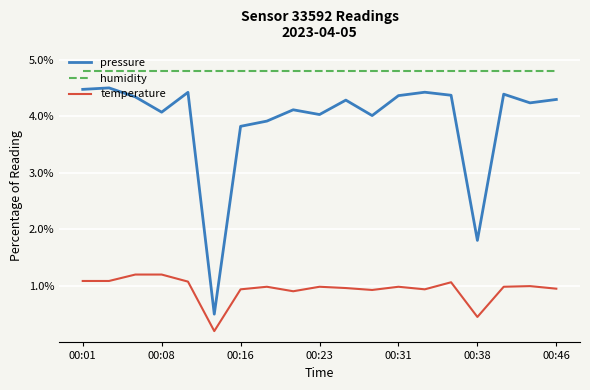

List the series in order of their peak value, highest first.

humidity, pressure, temperature